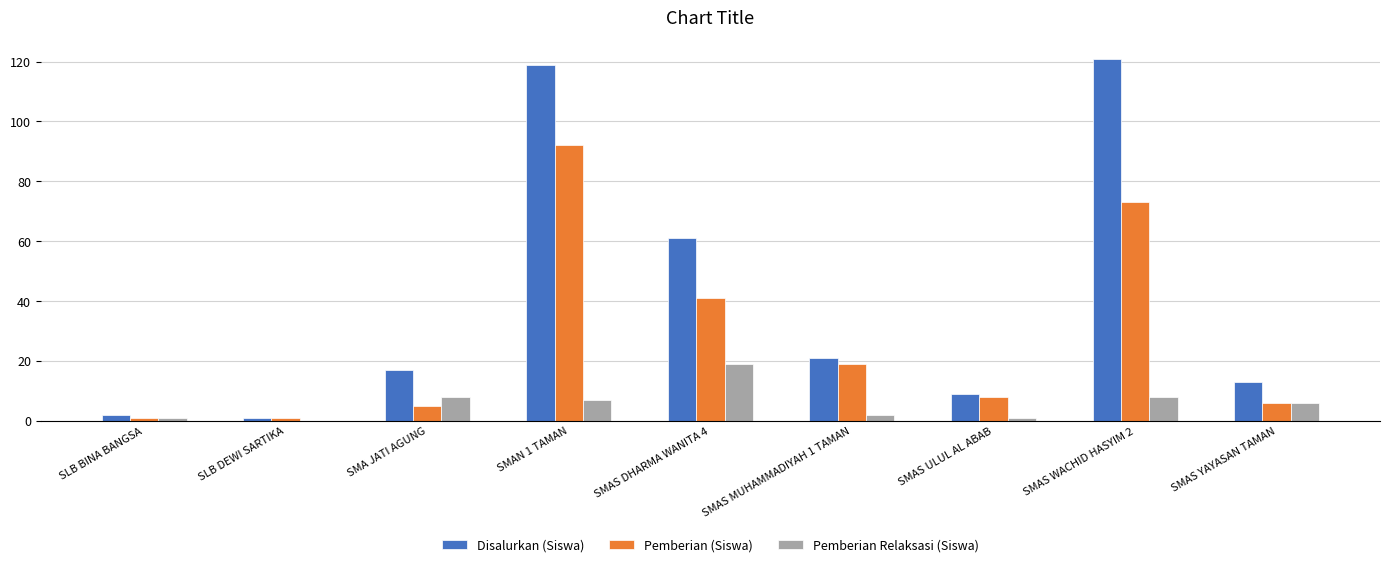

Is it true that Disalurkan (Siswa) equals 9 at SMAS ULUL AL ABAB?

True